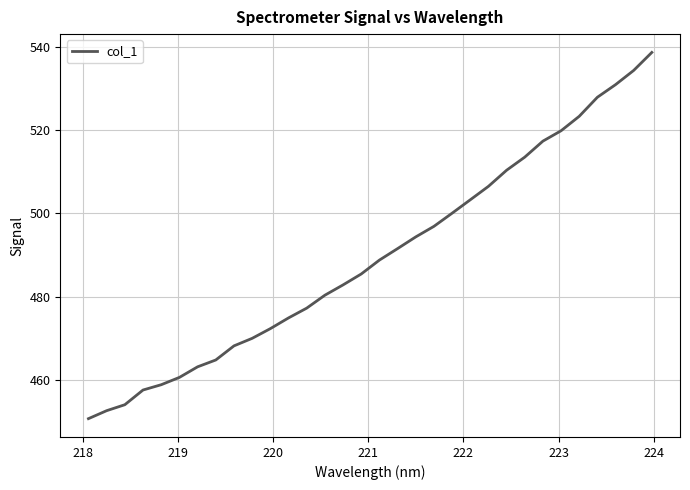

What is the smallest value displayed?

450.7